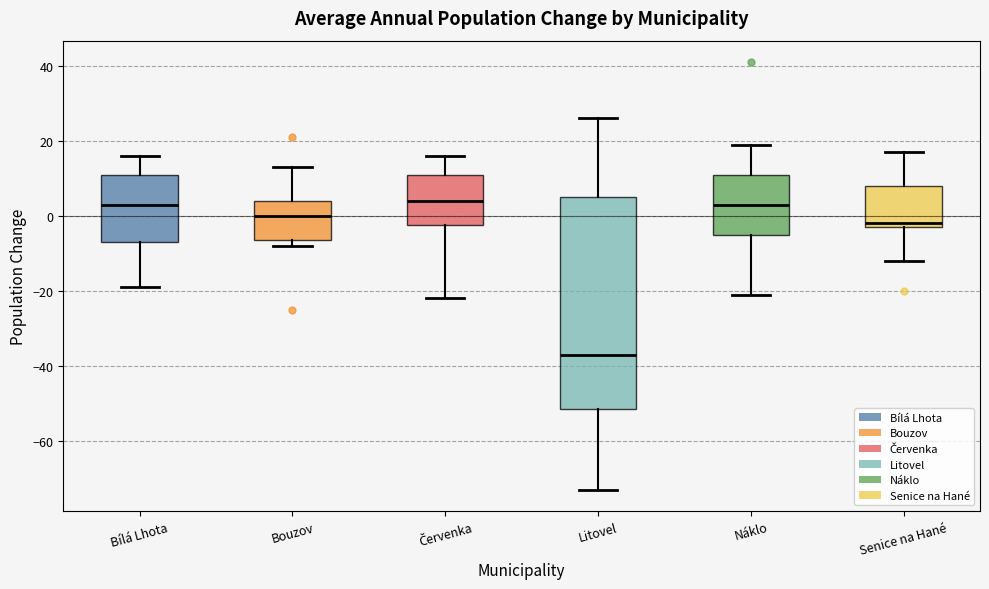

Where is the upper edge of the box for Bílá Lhota on the y-axis? The values are not printed on the chart, so give them approximately, as read against the axis.

12